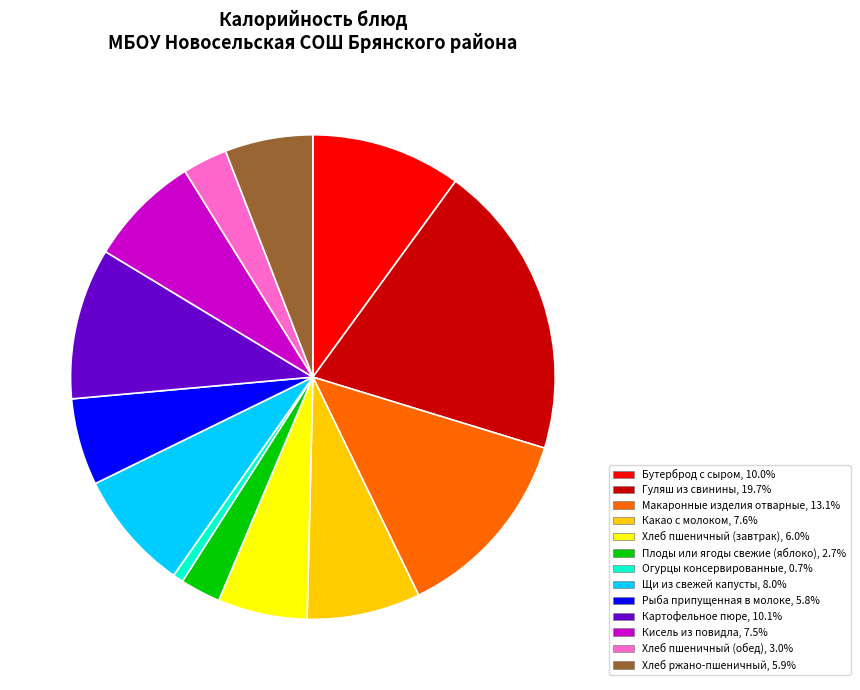

What is the ratio of the value at Макаронные изделия отварные to the value at Огурцы консервированные?

18.6